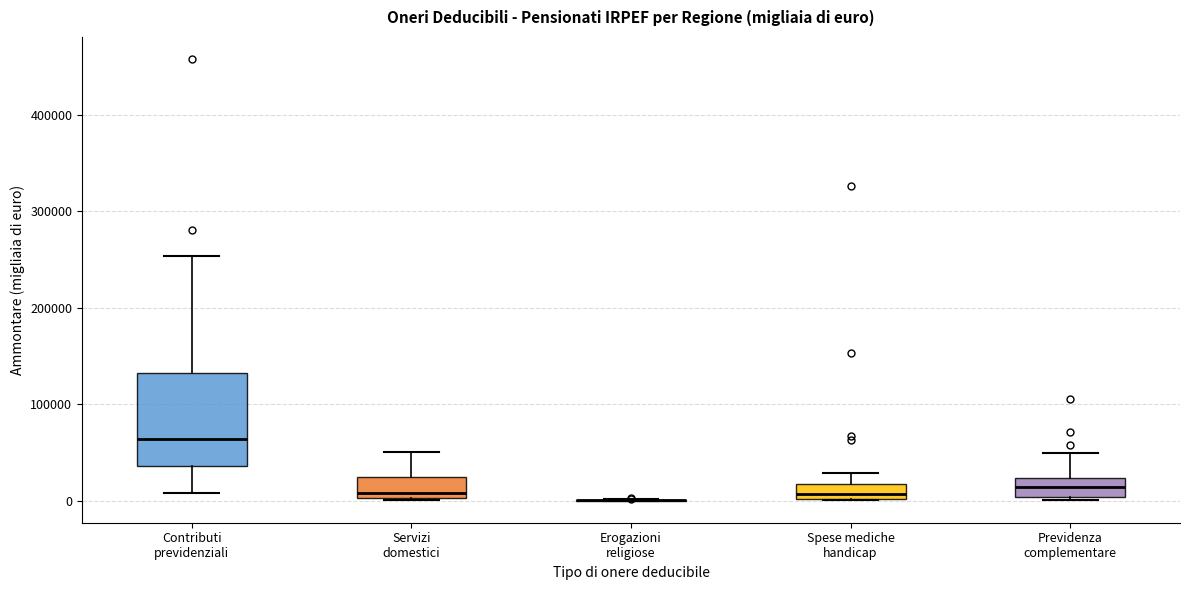

Where does the upper whisker of the box for Spese mediche handicap end on the y-axis? The values are not printed on the chart, so give them approximately, as read against the axis.

30000